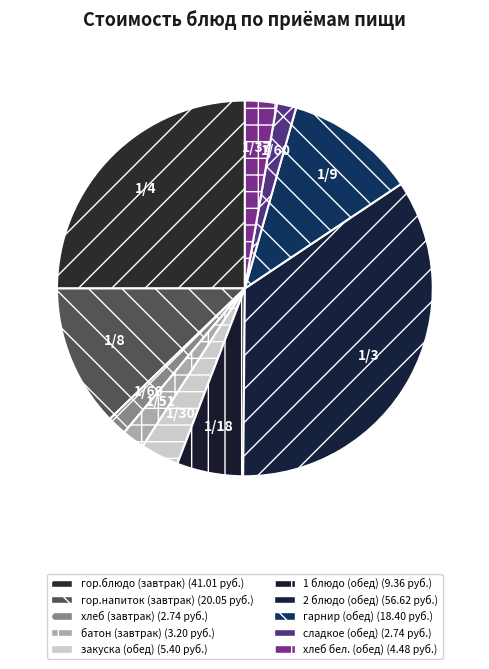

Approximately how many times larger is the value at гор.напиток (завтрак) compared to хлеб бел. (обед)?

4.5